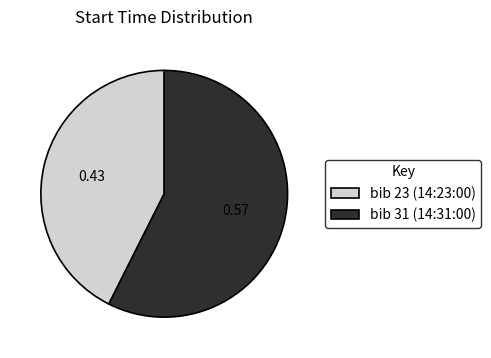

Which category accounts for the majority?

bib 31 (14:31:00)